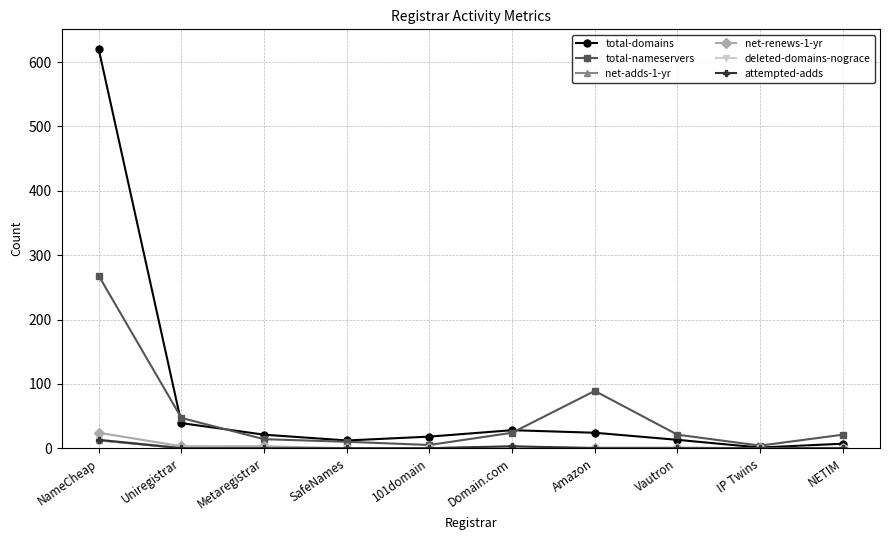

What is the total value across all series at IP Twins?

5